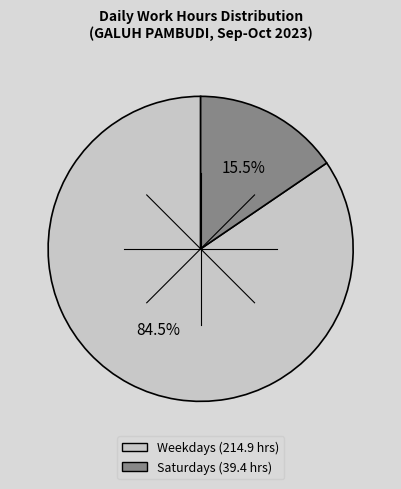

Is there a majority slice in this chart?

Yes